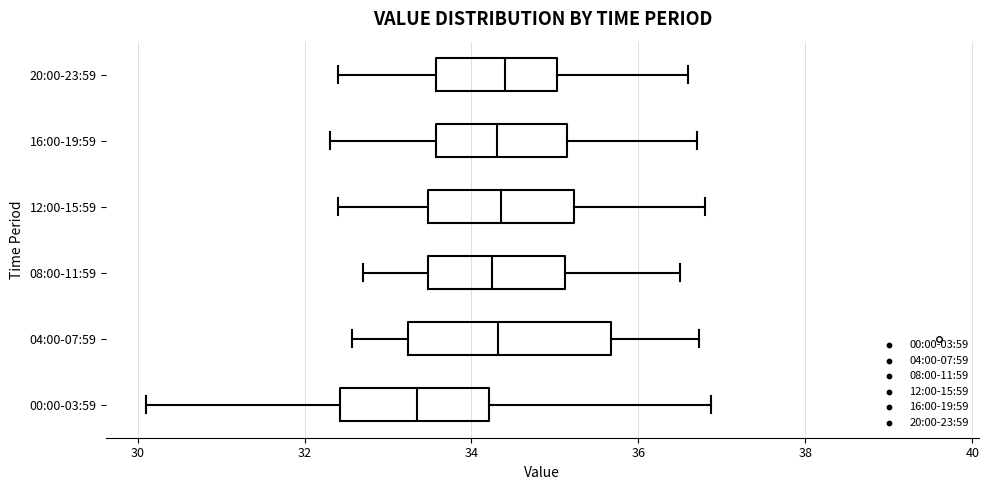

Where is the left edge of the box for 04:00-07:59 on the x-axis? The values are not printed on the chart, so give them approximately, as read against the axis.

33.2